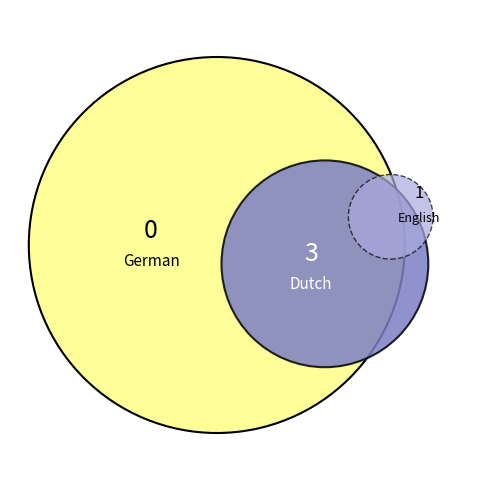

Which slice is the largest?

Dutch